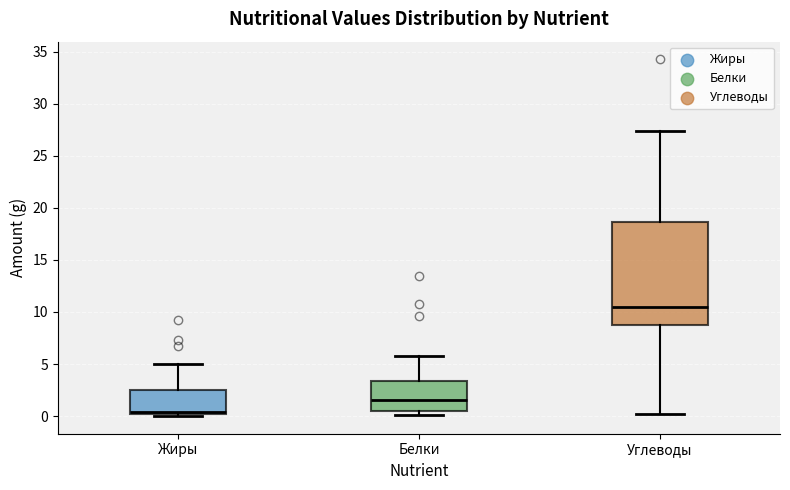

Which box has the lowest median line?

Жиры